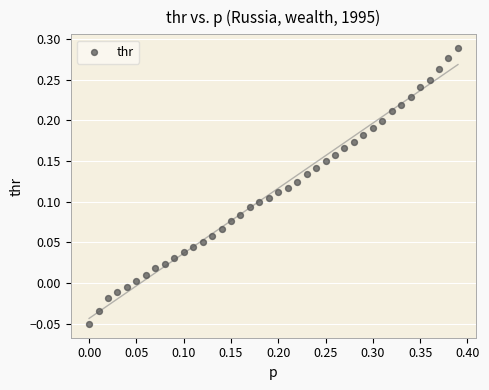

What is the range of X values (max minus min)?

0.4